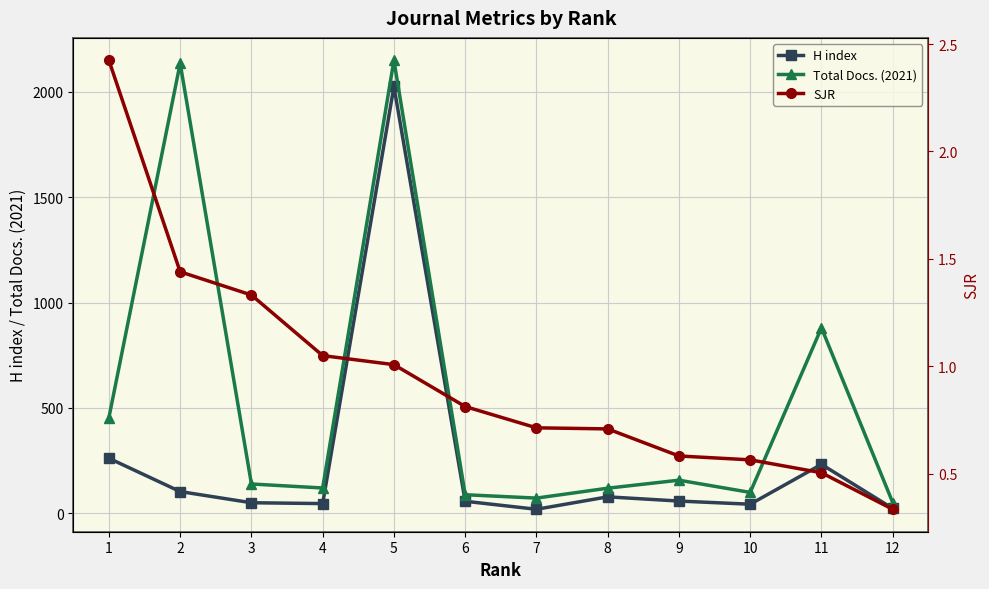

True or false: H index and Total Docs. (2021) cross at least once.

False